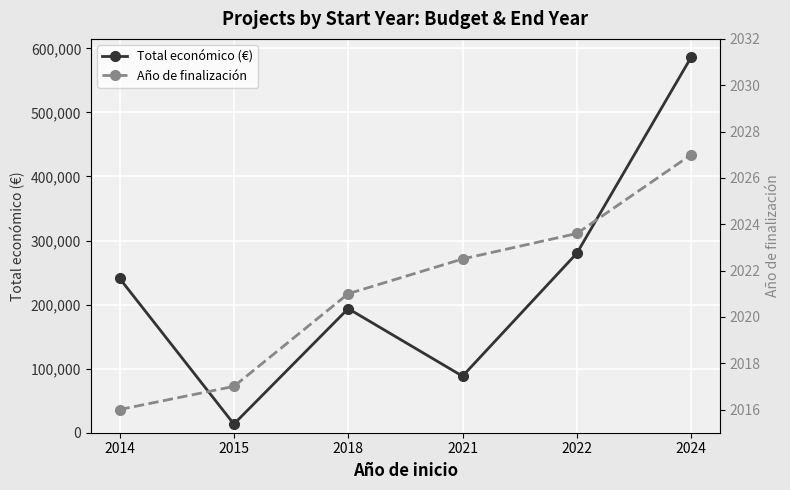

Where does the Total económico (€) series first go above 241035?

2022